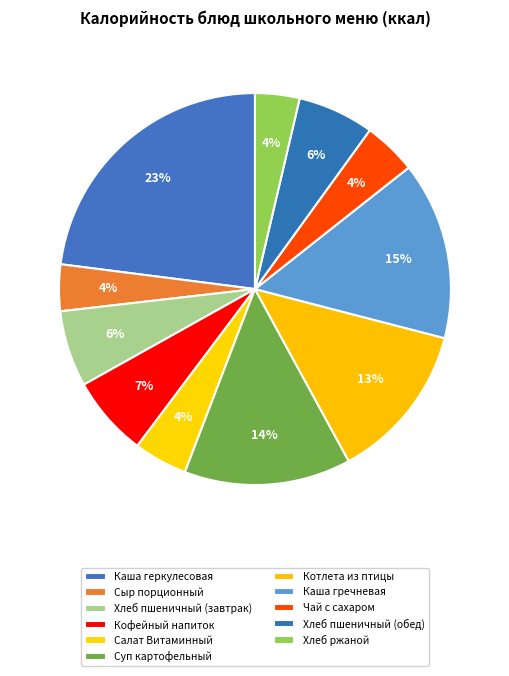

Is it true that Хлеб пшеничный (завтрак) is 1% of the pie?

False